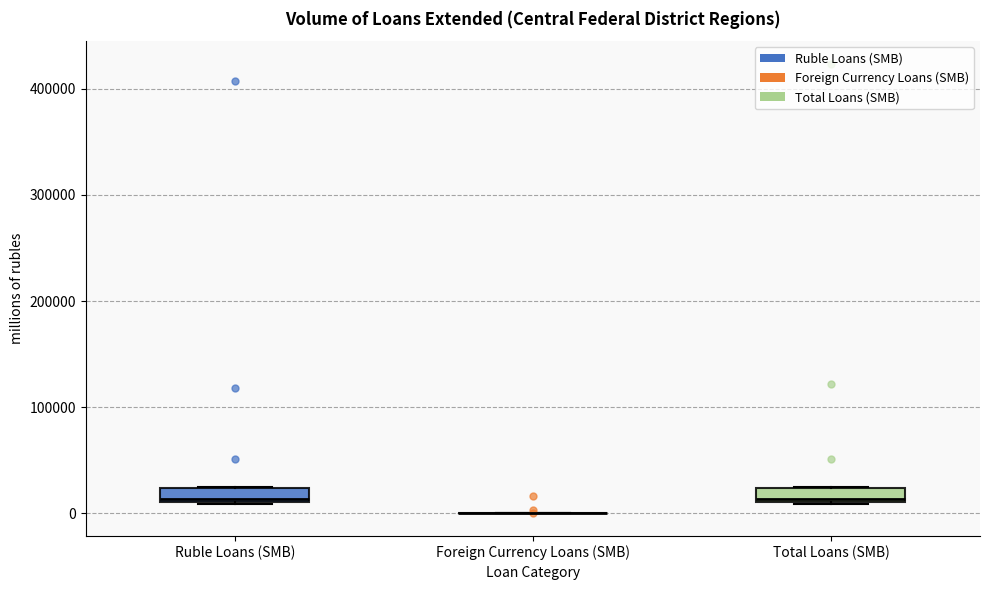

Where is the lower edge of the box for Ruble Loans (SMB) on the y-axis? The values are not printed on the chart, so give them approximately, as read against the axis.

10000